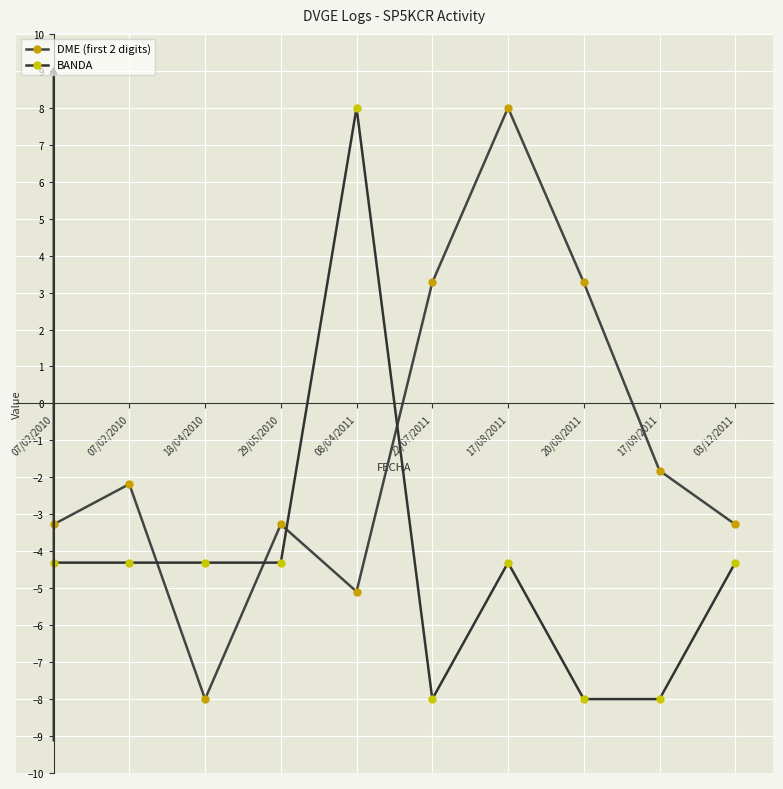

True or false: BANDA and DME (first 2 digits) intersect in this chart.

True